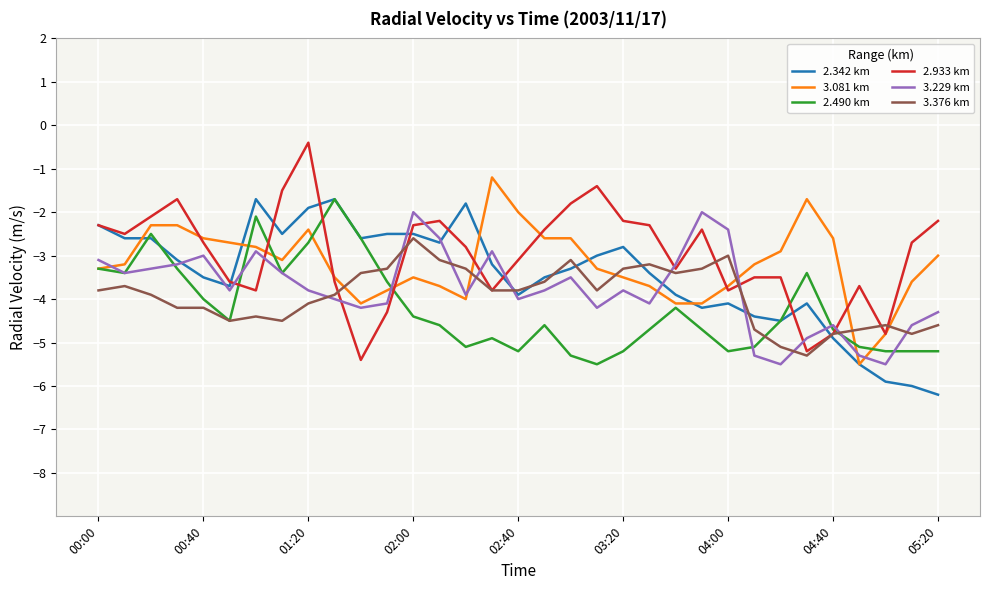

What is the greatest value displayed?

-0.4